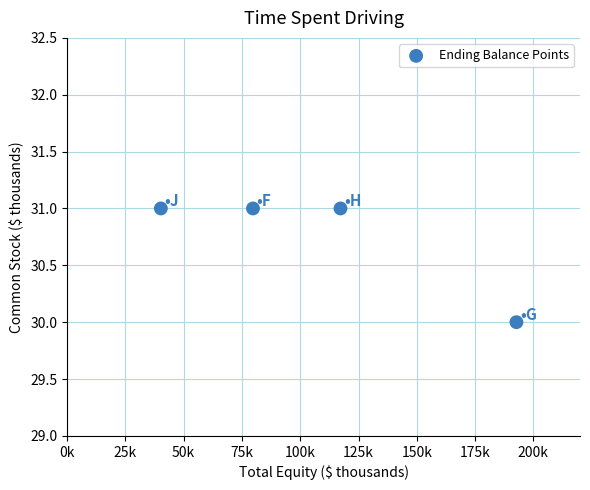

What is the average Y value?

31